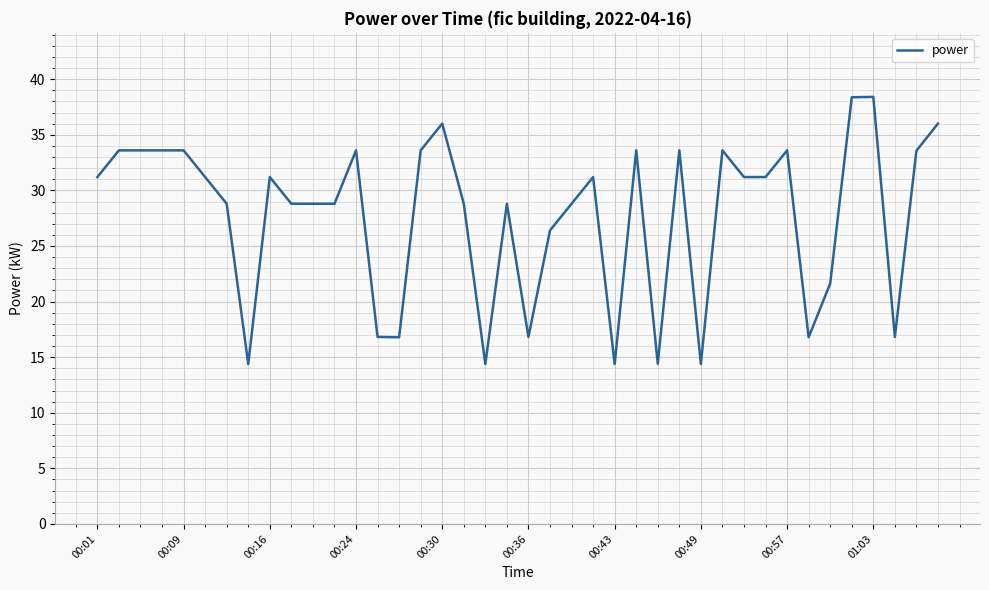

What is the greatest value displayed?

38.4